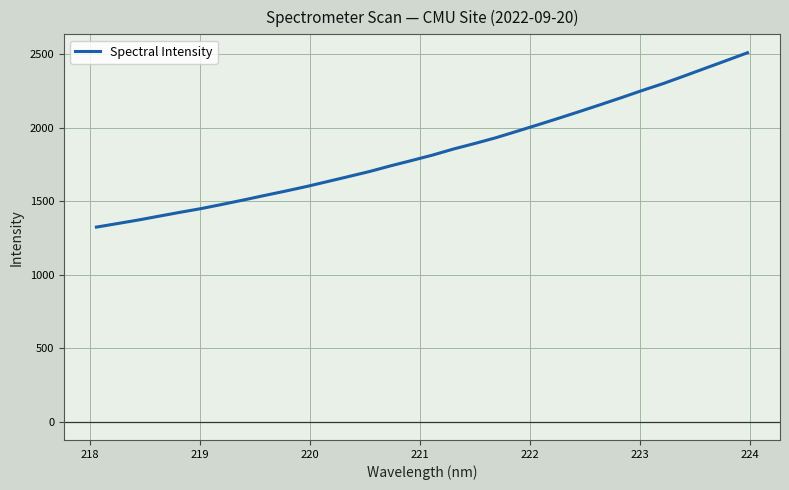

What is the smallest value displayed?

1323.4